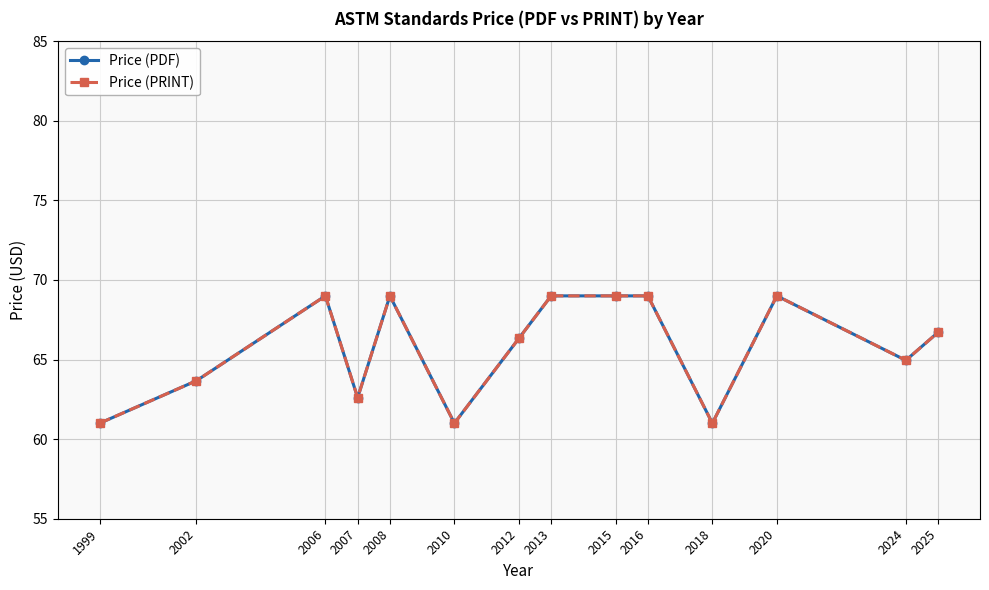

What is the difference between the second highest and second lowest values in the Price (PDF) series?

8.0